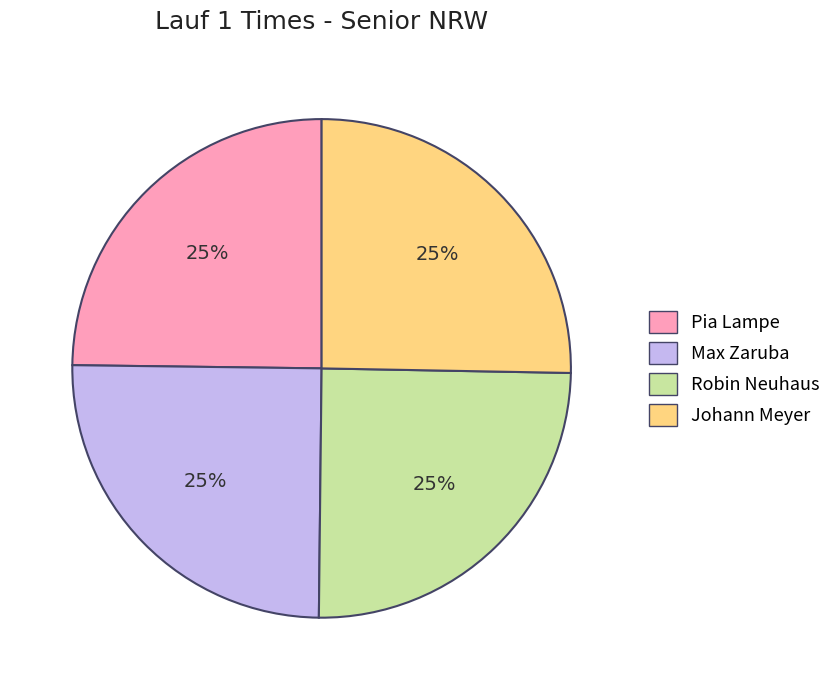

To the nearest percent, what percentage of the pie is Johann Meyer?

25%